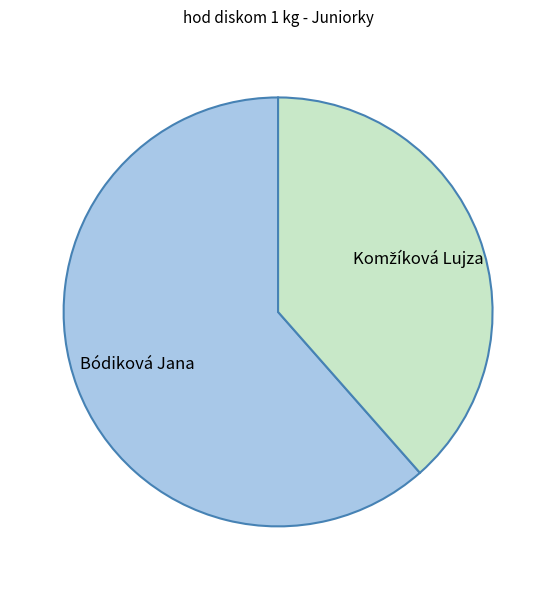

How many slices are in this pie chart?

2